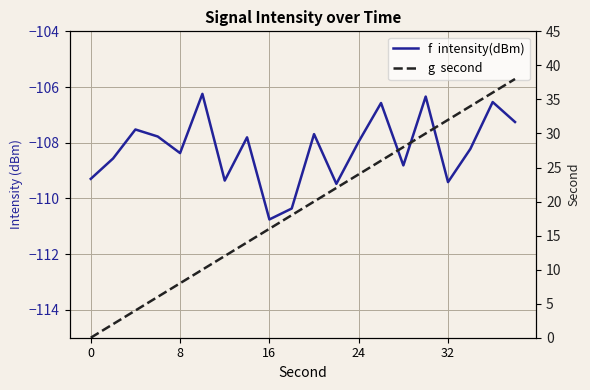

Rank the series at 24 from highest to lowest value.

g  second, f  intensity(dBm)